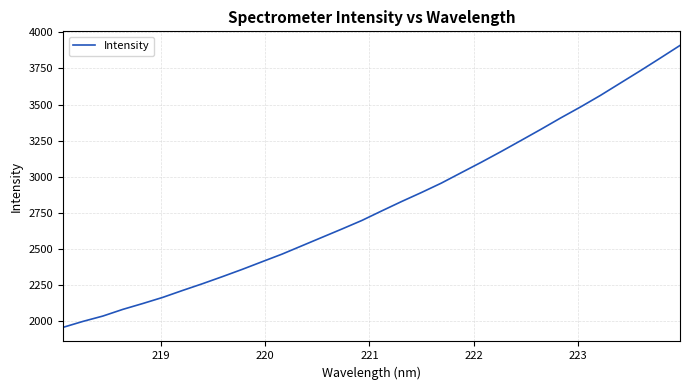

How many lines are shown in the chart?

1